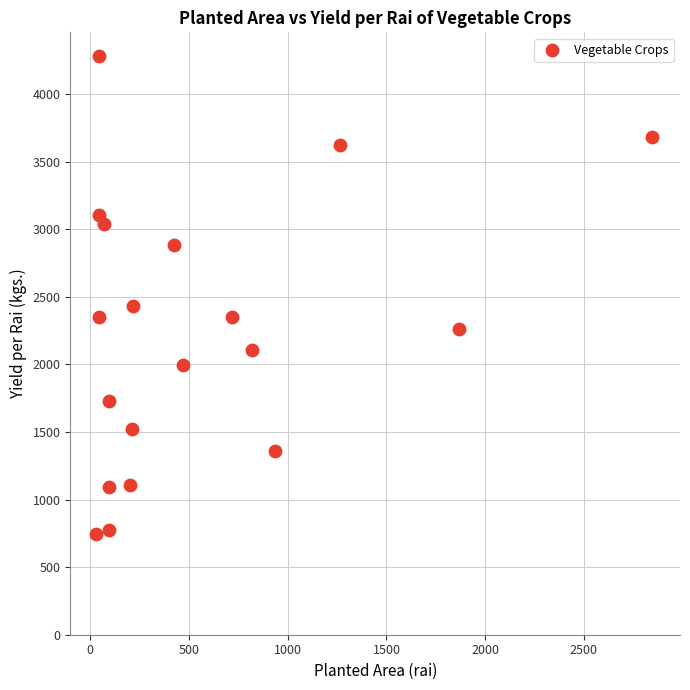

What is the range of X values (max minus min)?

2815